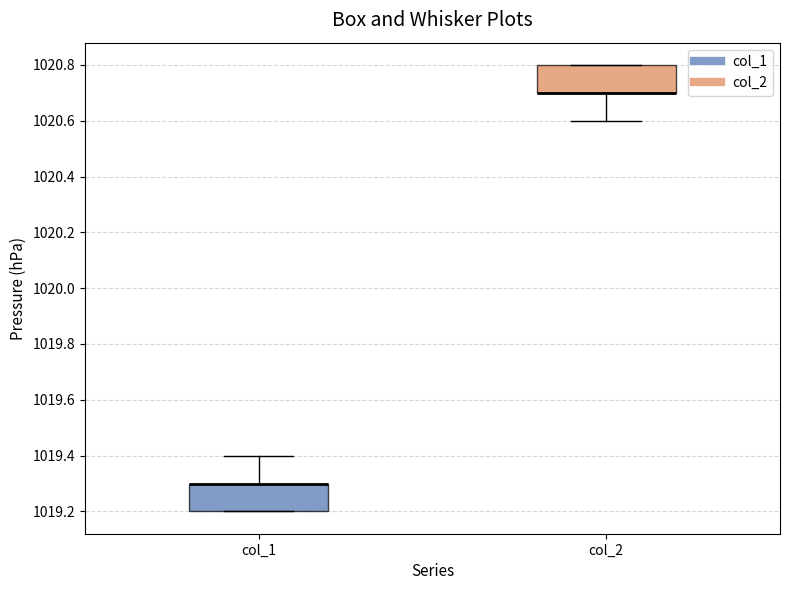

Reading left to right, read every box against the y-axis: the position of its median line, the range the box covers, and the ends of its whiskers. The values are not printed on the chart, so give them approximately, as read against the axis.

col_1: median 1019.3 (drawn on the box's upper edge), box 1019.2 to 1019.3, whiskers 1019.2 to 1019.4
col_2: median 1020.7 (drawn on the box's lower edge), box 1020.7 to 1020.8, whiskers 1020.6 to 1020.8